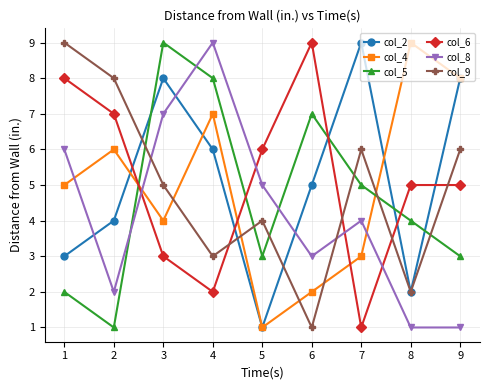

At how many categories does at least one series exceed 4?

9